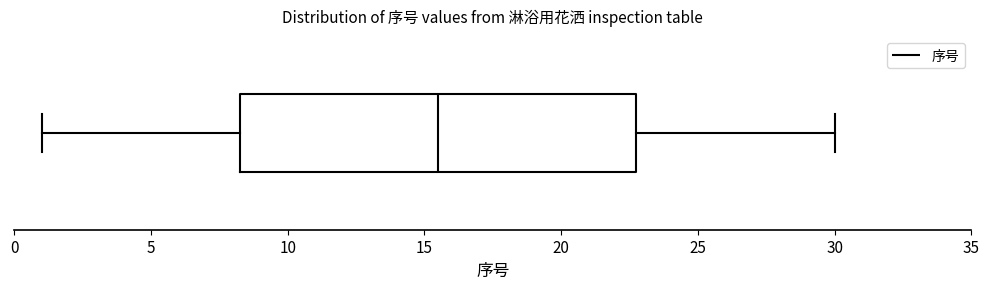

Where is the left edge of the box on the x-axis? The values are not printed on the chart, so give them approximately, as read against the axis.

8.5